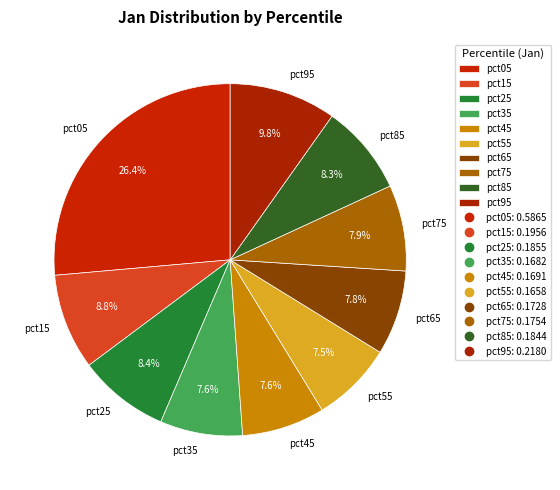

The pct65 slice represents 1% of the pie. True or false?

False